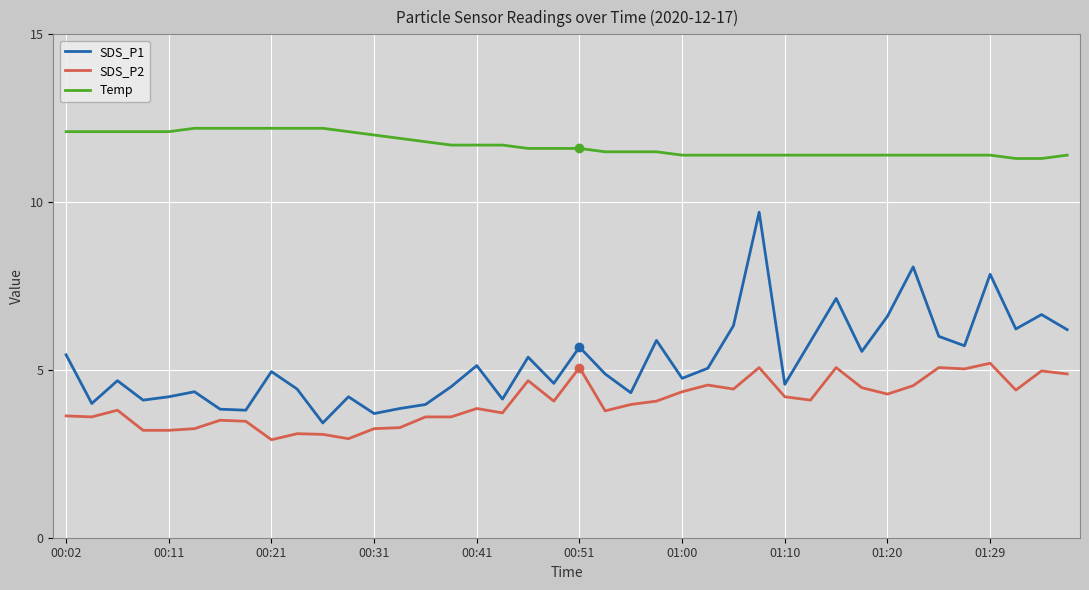

True or false: SDS_P2 and Temp cross at least once.

False